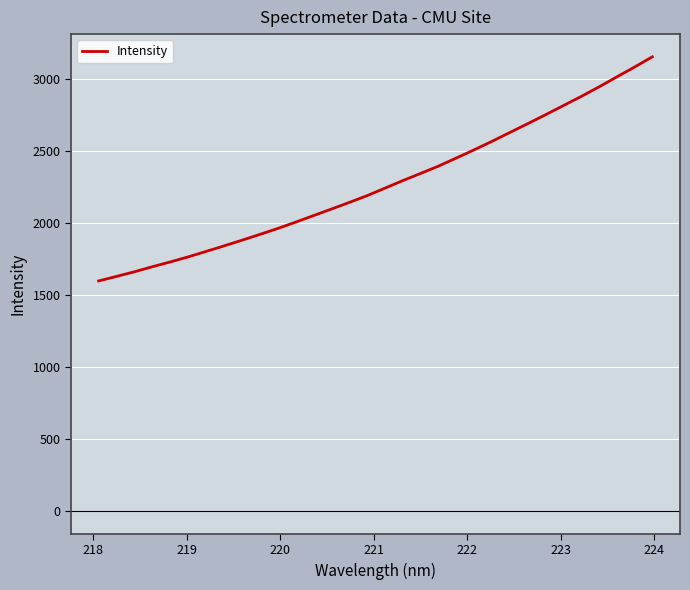

What is the minimum value shown in the chart?

1596.7